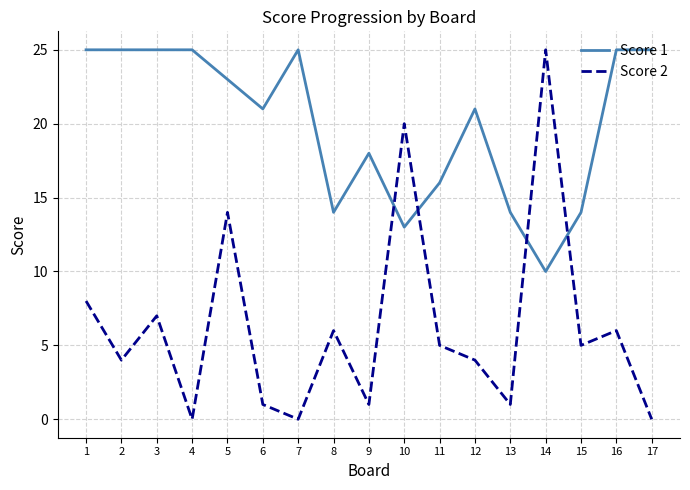

At which label does Score 1 first exceed 21?

1